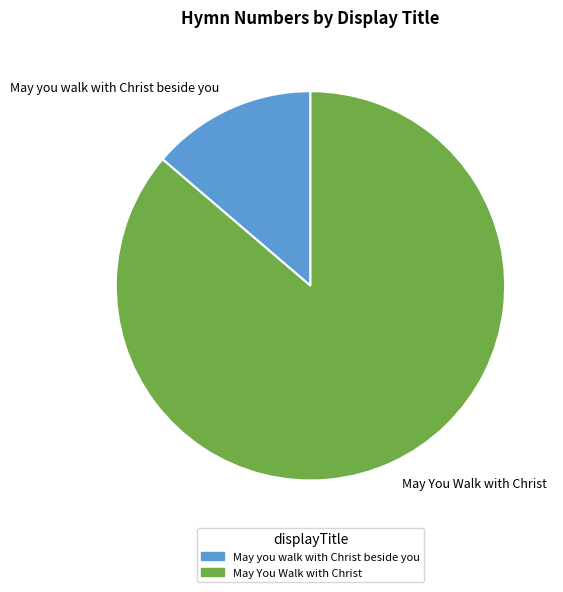

Rank the categories by value from highest to lowest.

May You Walk with Christ, May you walk with Christ beside you